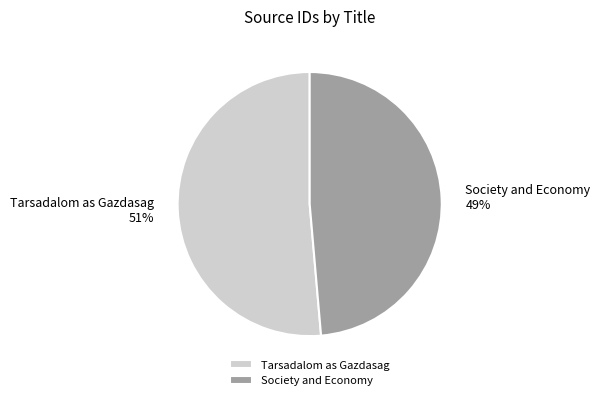

Combined, do Society and Economy and Tarsadalom as Gazdasag account for over 50%?

Yes